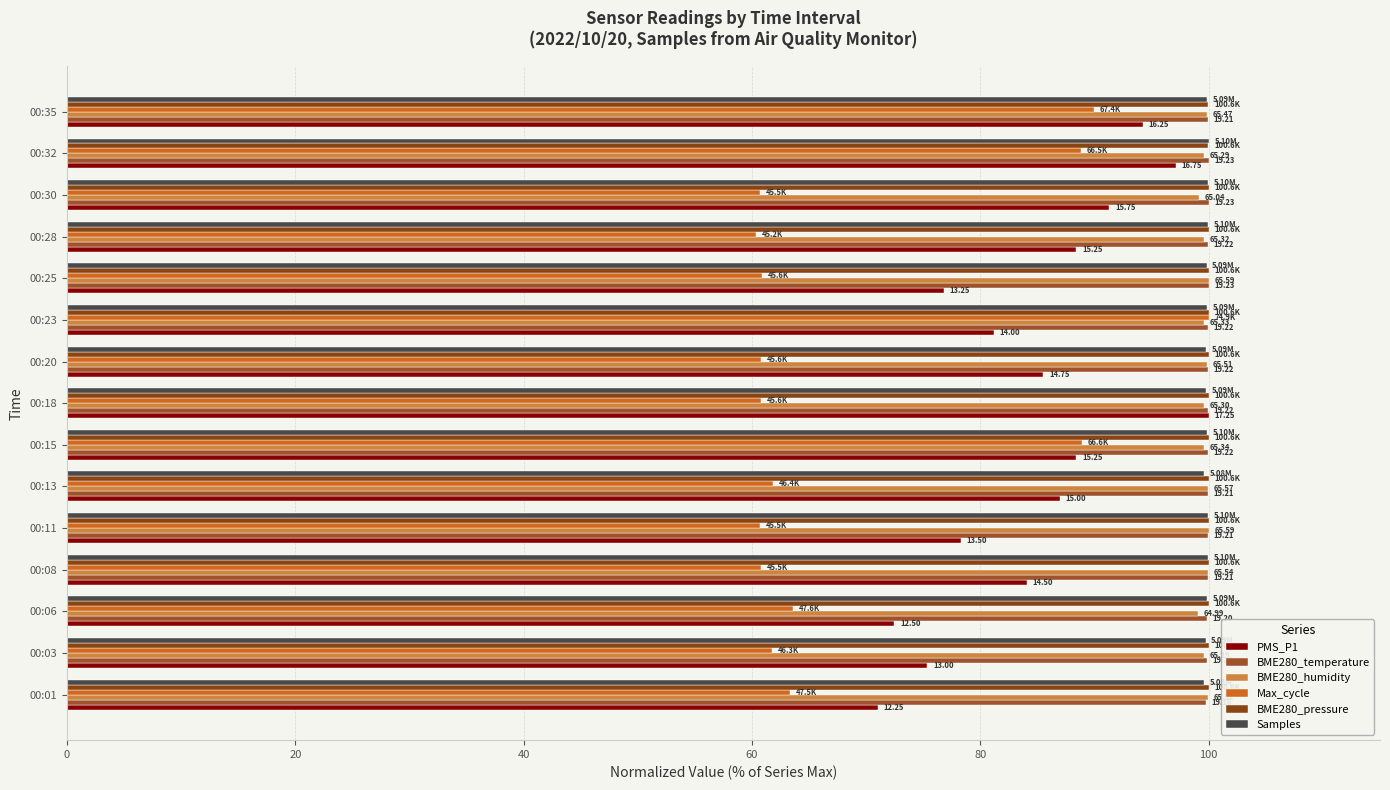

What is the value of the BME280_humidity bar at the 12th from the left?

99.6